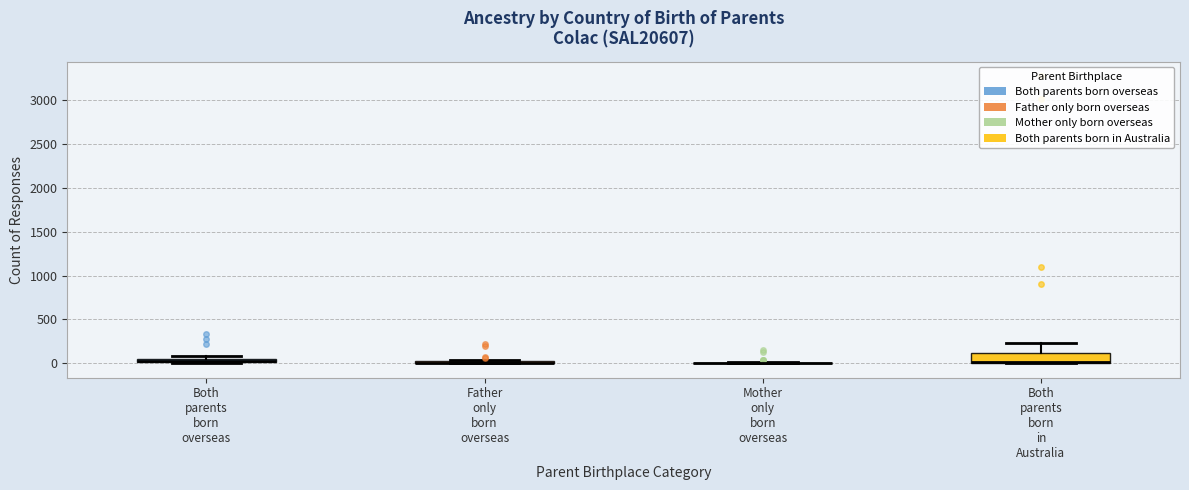

Where does the upper whisker of the box for Both parents born in Australia end on the y-axis? The values are not printed on the chart, so give them approximately, as read against the axis.

250